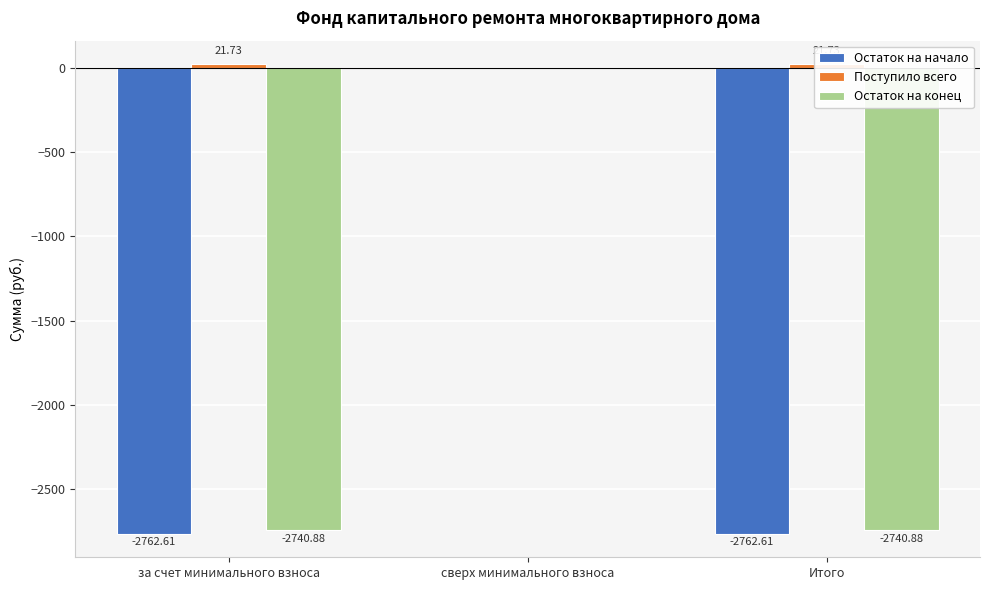

How many values in the Поступило всего series are below 21?

1